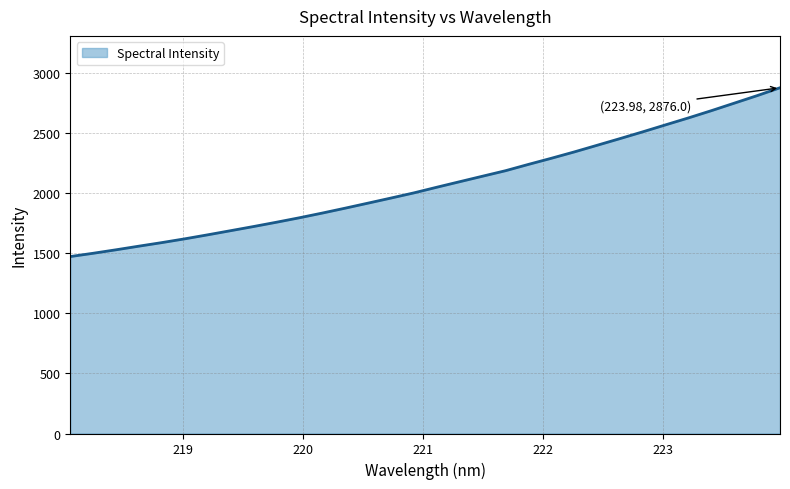

What is the greatest value displayed?

2876.0